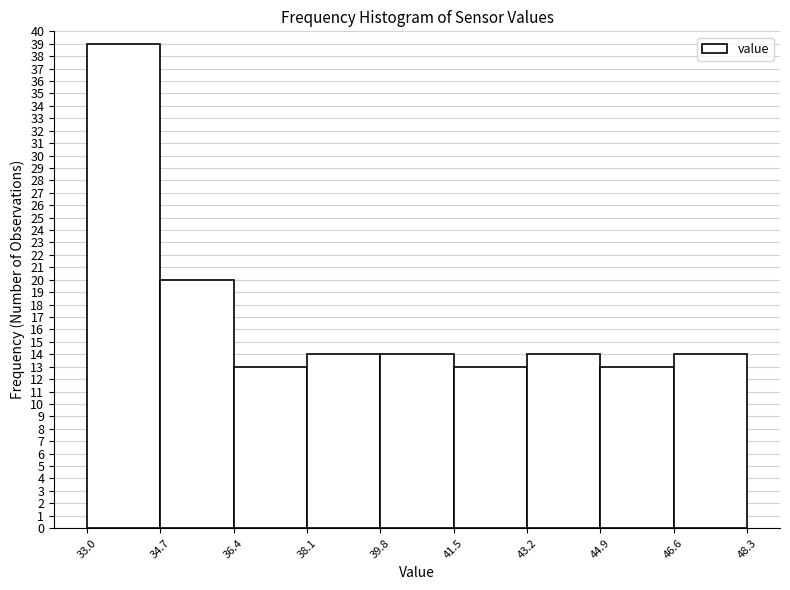

Which range on the x-axis has the tallest bar?

33.0 to 34.7